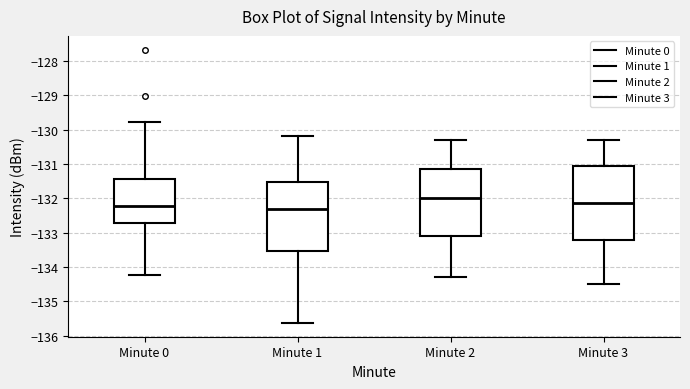

Where is the lower edge of the box for Minute 2 on the y-axis? The values are not printed on the chart, so give them approximately, as read against the axis.

-133.1